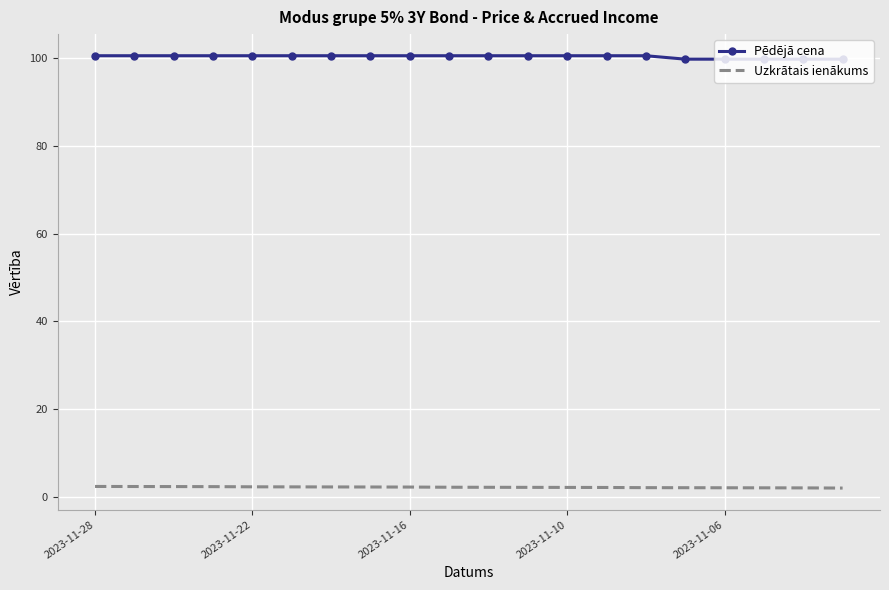

What is the greatest value displayed?

100.5